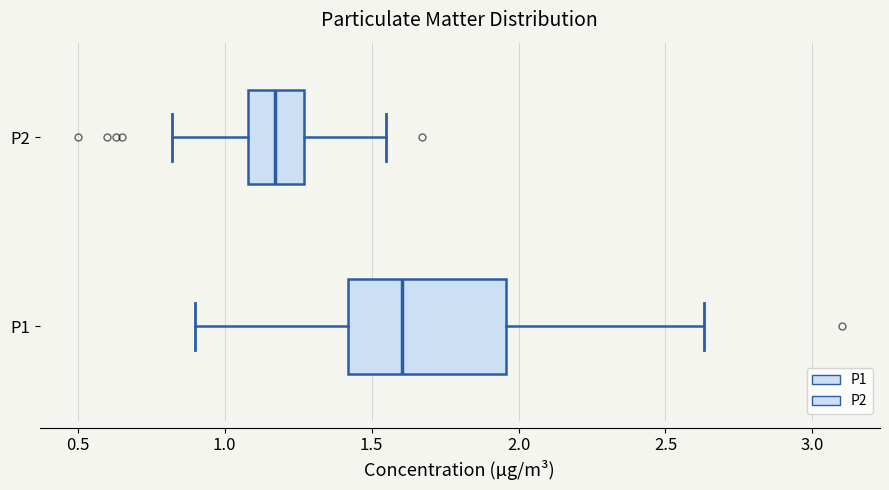

Where is the right edge of the box for P2 on the x-axis? The values are not printed on the chart, so give them approximately, as read against the axis.

1.25